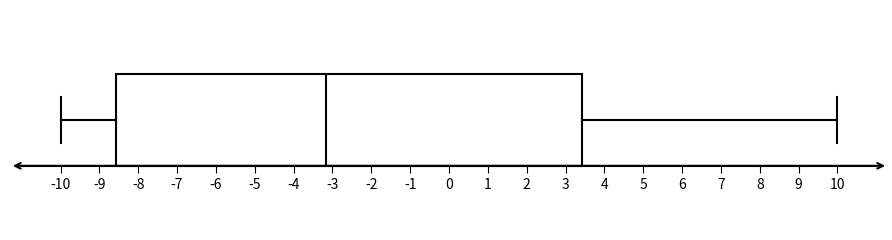

Transcribe this box plot: give where the median line is, the range the box spans, and where the two whiskers end, as read against the x-axis. The values are not printed on the chart, so give them approximately, as read against the axis.

median -3.2, box -8.6 to 3.4, whiskers -10.0 to 10.0